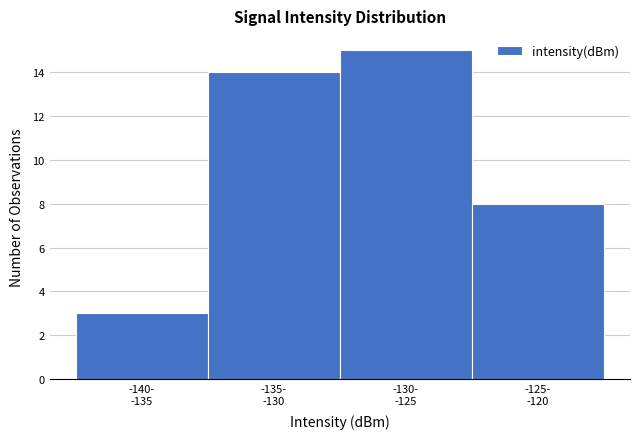

Reading left to right, list all the values displayed in this chart.

3	14	15	8